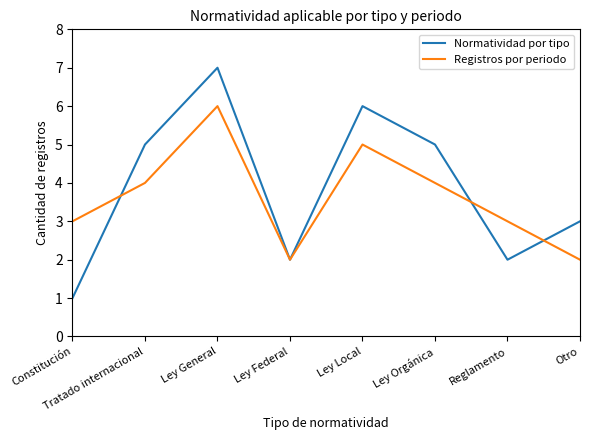

Which series changed the most between Constitución and Reglamento?

Normatividad por tipo